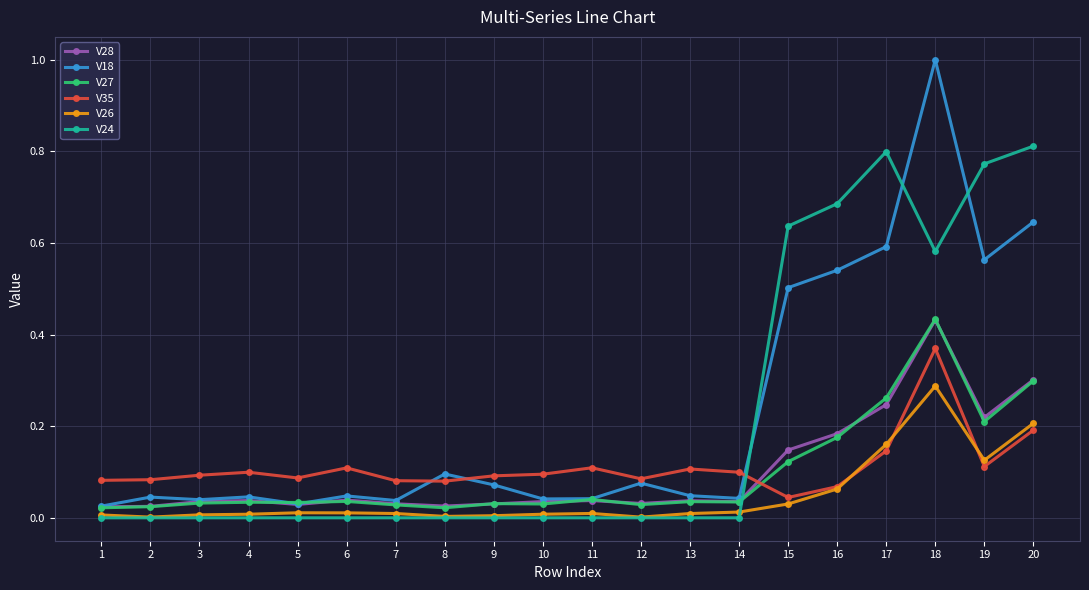

Which series has the widest spread of values?

V18